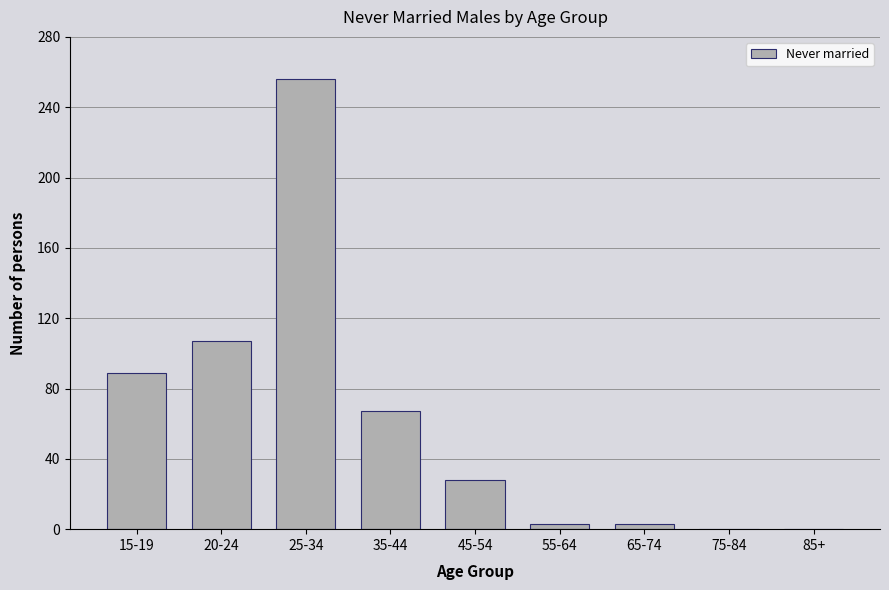

Reading right to left, extract all data points from this chart.

85+=0	75-84=0	65-74=3	55-64=3	45-54=28	35-44=67	25-34=256	20-24=107	15-19=89